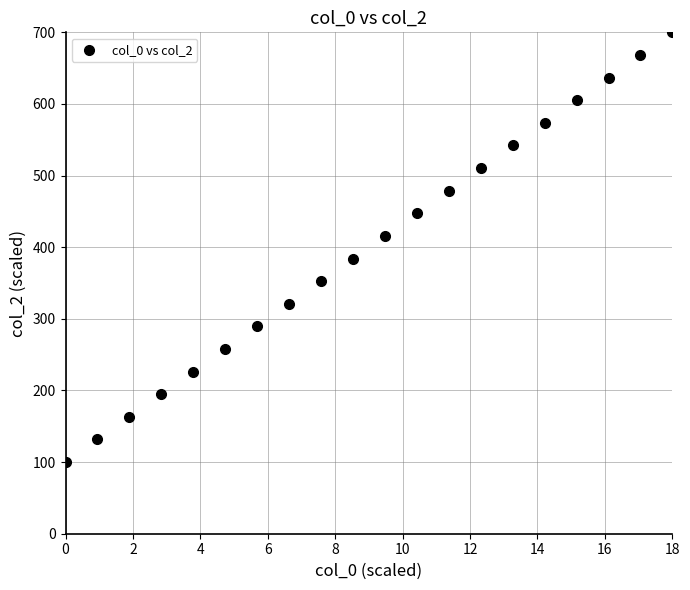

What is the range of Y values (max minus min)?

600.0